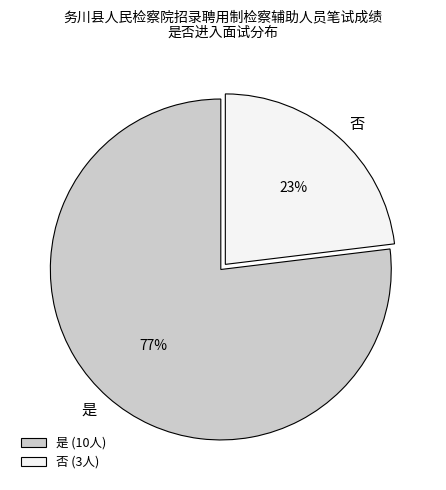

Rank the categories by value from lowest to highest.

否, 是